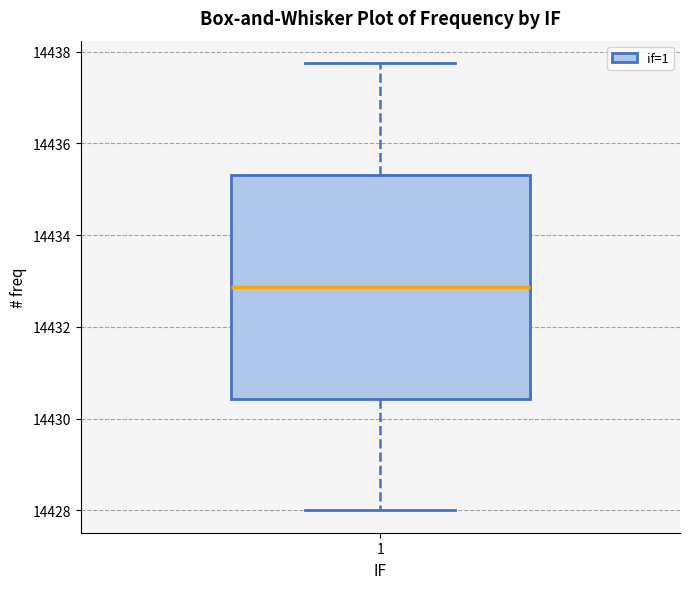

Transcribe this box plot: give where the median line is, the range the box spans, and where the two whiskers end, as read against the y-axis. The values are not printed on the chart, so give them approximately, as read against the axis.

median 14432.8, box 14430.4 to 14435.4, whiskers 14428.0 to 14437.8